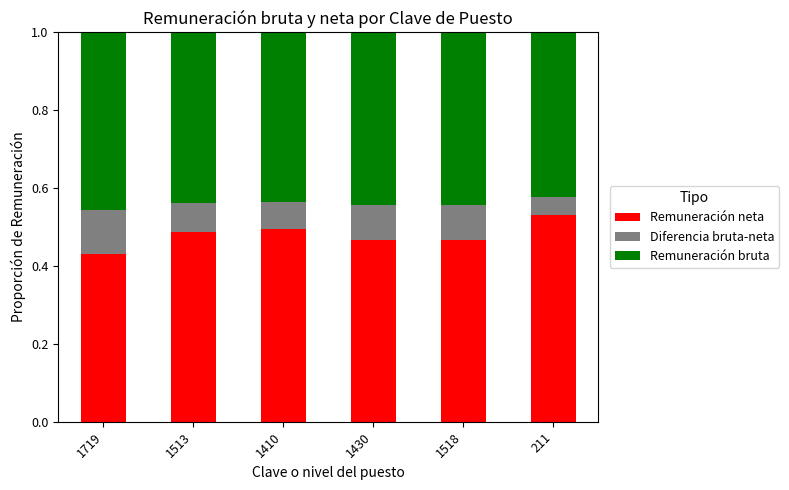

True or false: Remuneración neta has a value of 0.1 at 1518.

False